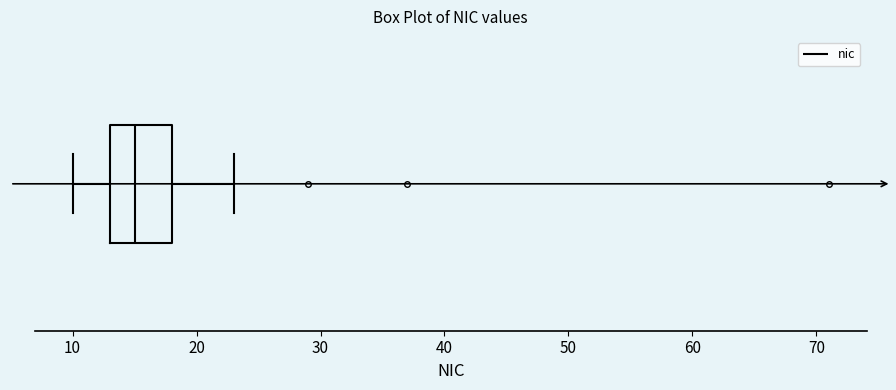

Where is the left edge of the box on the x-axis? The values are not printed on the chart, so give them approximately, as read against the axis.

13